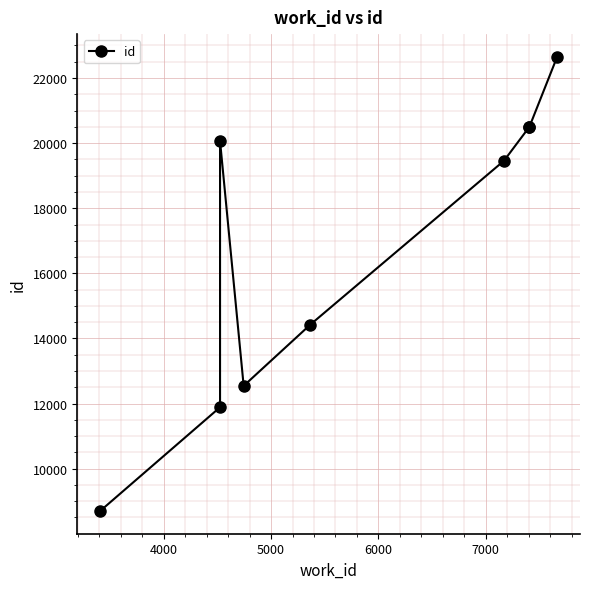

How many lines are shown in the chart?

1